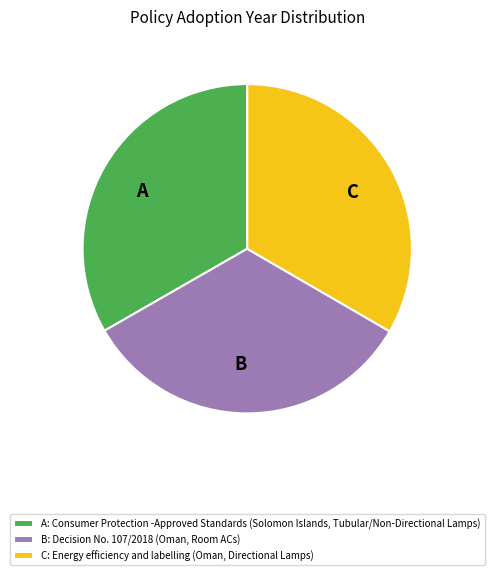

Is the sum of B: Decision No. 107/2018 (Oman, Room ACs) and C: Energy efficiency and labelling (Oman, Directional Lamps) greater than half?

Yes